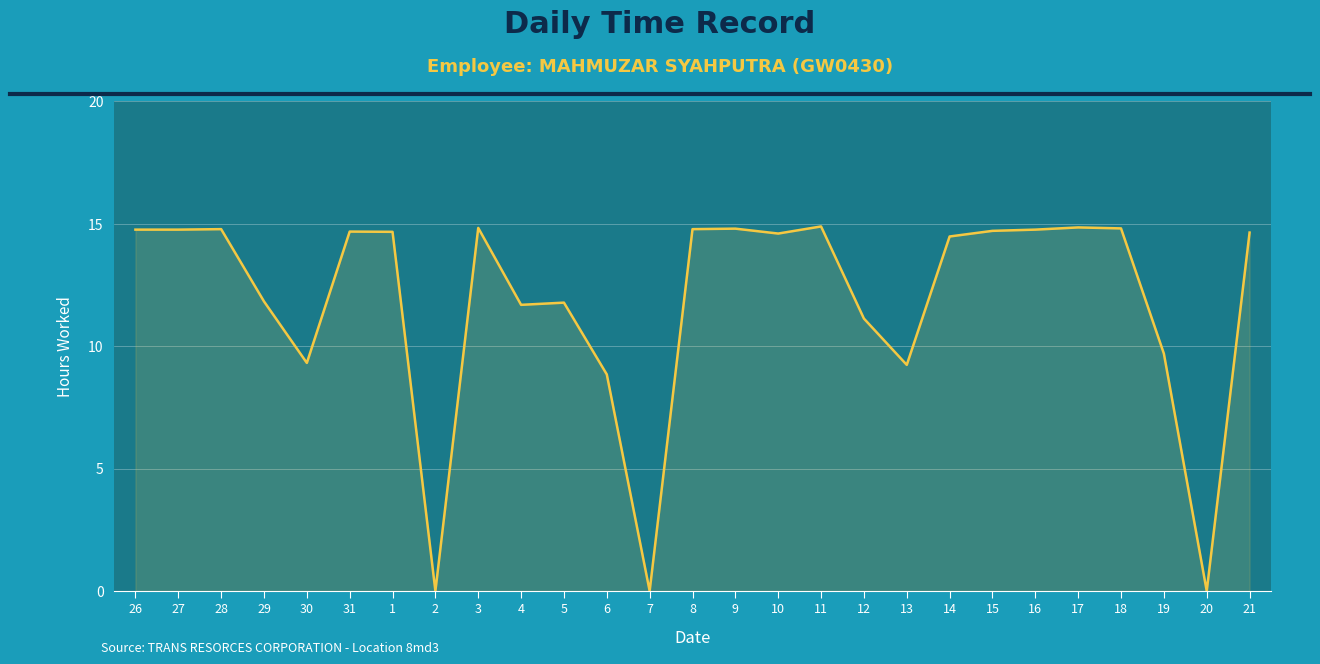

How many lines are shown in the chart?

1